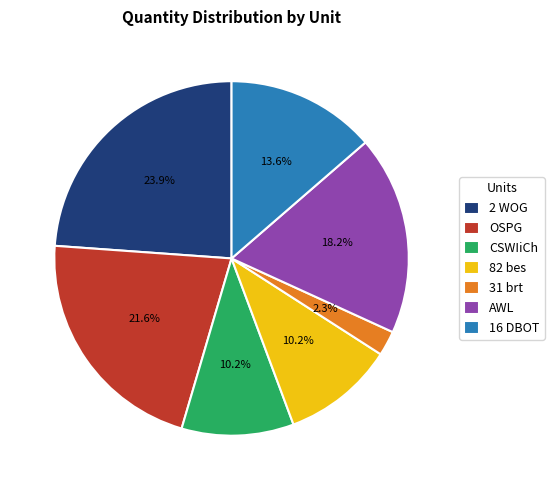

True or false: AWL accounts for 8% of the total.

False